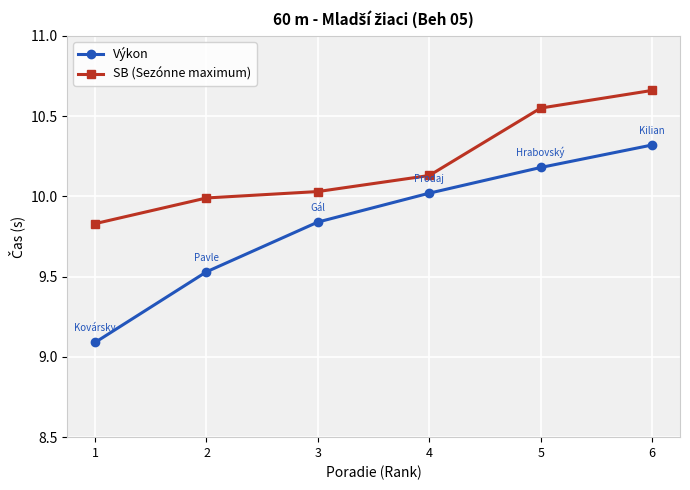

The SB (Sezónne maximum) series shows 4.2 at 4. True or false?

False